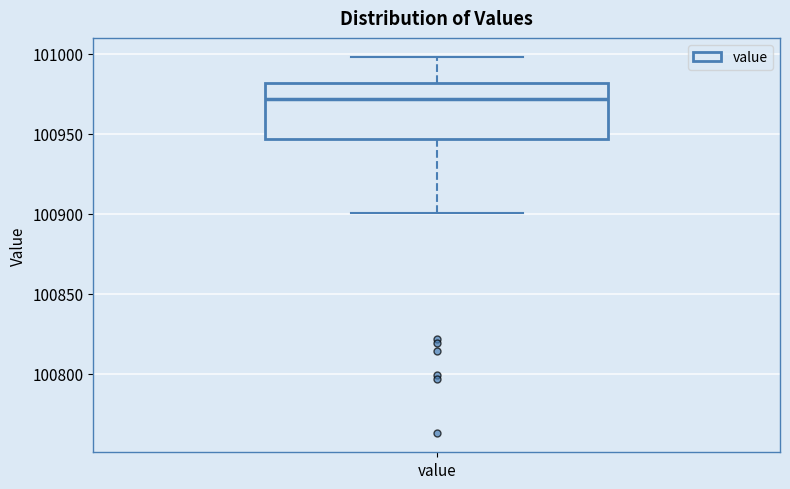

Read this box plot against the y-axis: the position of the median line, the range covered by the box, and the ends of both whiskers. The values are not printed on the chart, so give them approximately, as read against the axis.

median 100970, box 100945 to 100980, whiskers 100900 to 101000